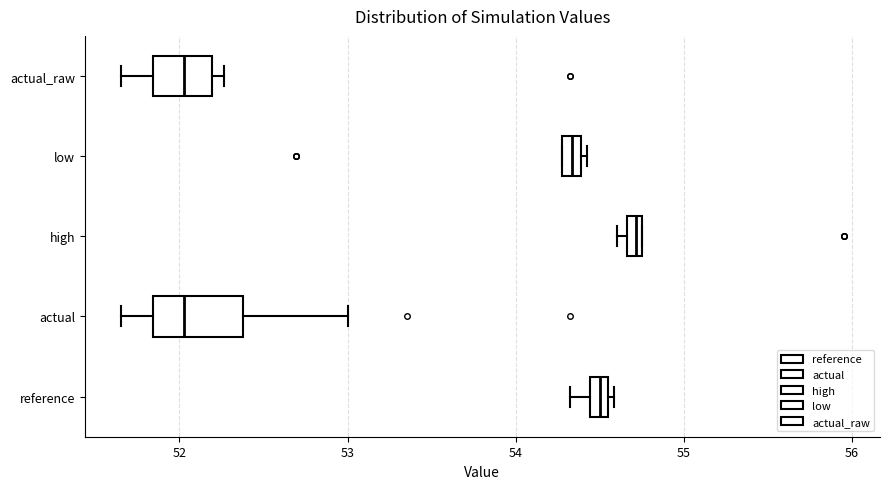

Where is the left edge of the box for high on the x-axis? The values are not printed on the chart, so give them approximately, as read against the axis.

54.7